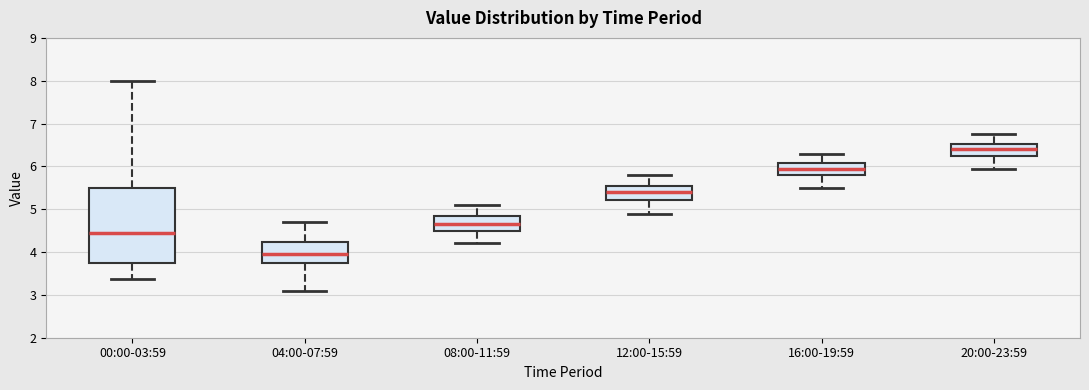

Reading left to right, read every box against the y-axis: the position of its median line, the range the box covers, and the ends of its whiskers. The values are not printed on the chart, so give them approximately, as read against the axis.

00:00-03:59: median 4.5, box 3.8 to 5.5, whiskers 3.4 to 8.0
04:00-07:59: median 4.0, box 3.8 to 4.2, whiskers 3.1 to 4.7
08:00-11:59: median 4.7, box 4.5 to 4.9, whiskers 4.2 to 5.1
12:00-15:59: median 5.4, box 5.2 to 5.6, whiskers 4.9 to 5.8
16:00-19:59: median 6.0, box 5.8 to 6.1, whiskers 5.5 to 6.3
20:00-23:59: median 6.4, box 6.3 to 6.5, whiskers 6.0 to 6.8